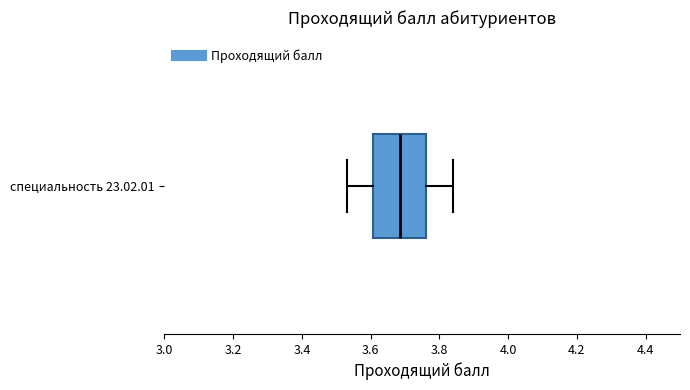

Where is the left edge of the box for специальность 23.02.01 on the x-axis? The values are not printed on the chart, so give them approximately, as read against the axis.

3.60